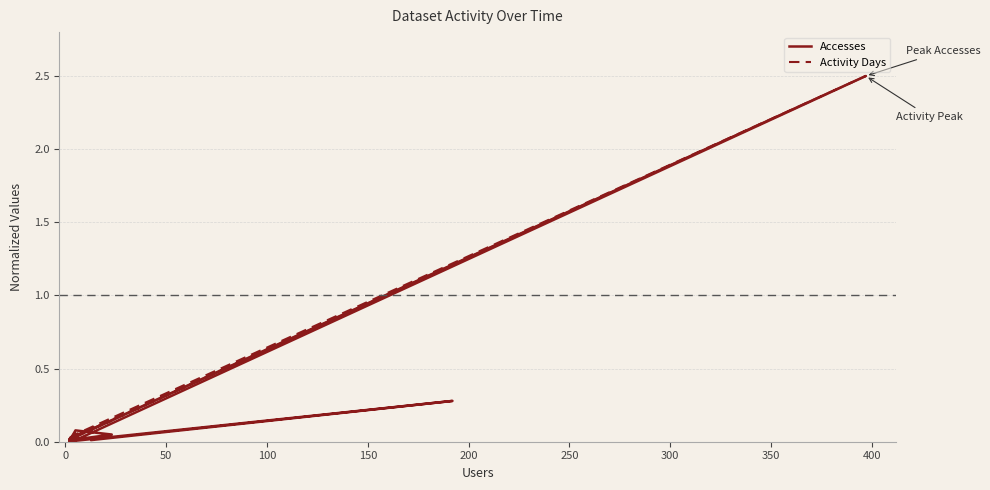

Is the value of Activity Days at 350 greater than the value of Accesses at 150?

Yes